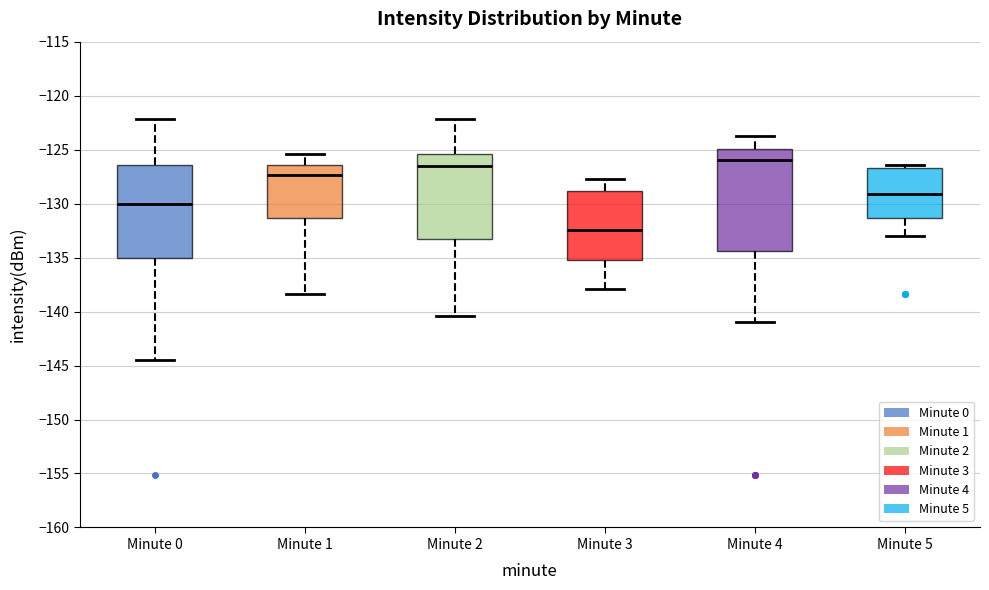

Reading left to right, transcribe this box plot: for each box, give where its median line is, the range the box spans, and where its two whiskers end, as read against the y-axis. The values are not printed on the chart, so give them approximately, as read against the axis.

Minute 0: median -130.0, box -135.0 to -126.5, whiskers -144.5 to -122.0
Minute 1: median -127.5, box -131.5 to -126.5, whiskers -138.5 to -125.5
Minute 2: median -126.5, box -133.5 to -125.5, whiskers -140.5 to -122.0
Minute 3: median -132.5, box -135.0 to -129.0, whiskers -138.0 to -127.5
Minute 4: median -126.0, box -134.5 to -125.0, whiskers -141.0 to -124.0
Minute 5: median -129.0, box -131.5 to -126.5, whiskers -133.0 to -126.5 (just above the box's upper edge)